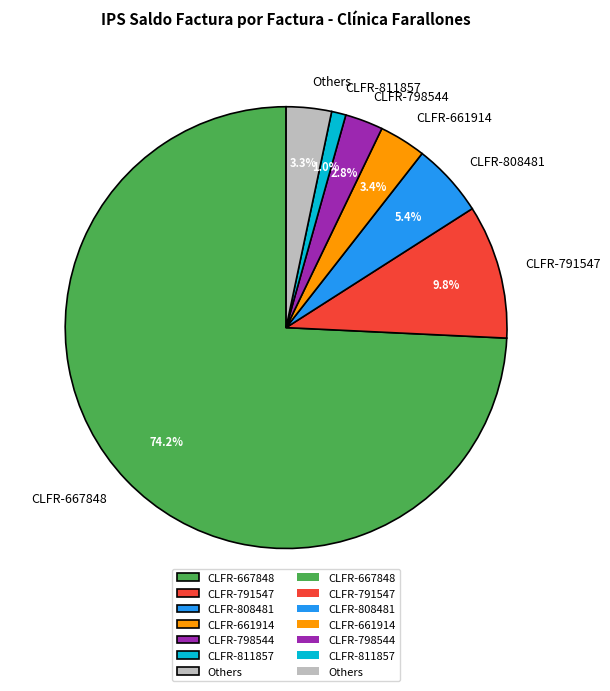

To the nearest percent, what is the difference between the largest and smallest slice percentages?

73%